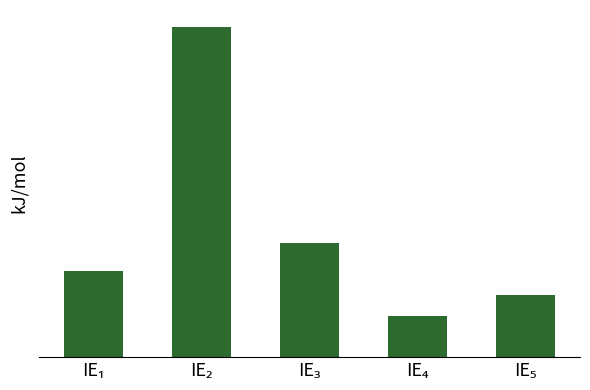

Are the bars horizontal?

No